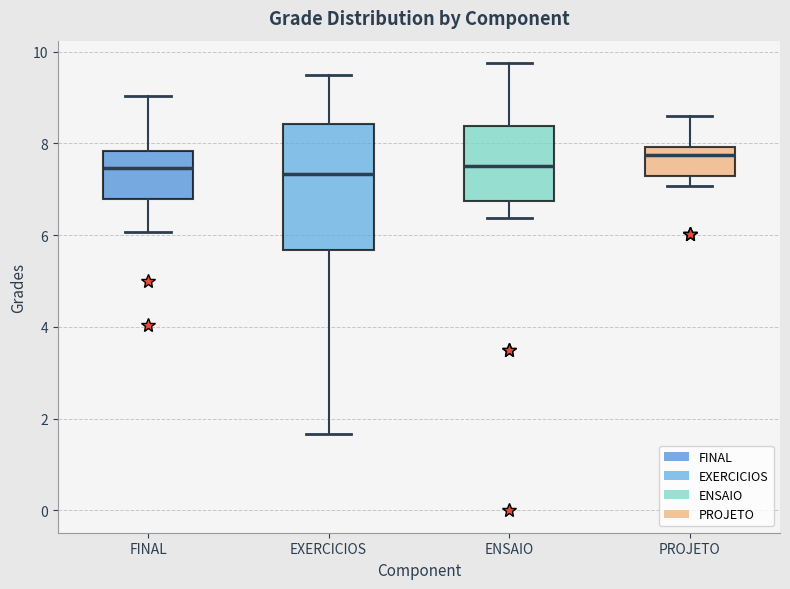

Which box's median line is the highest?

PROJETO